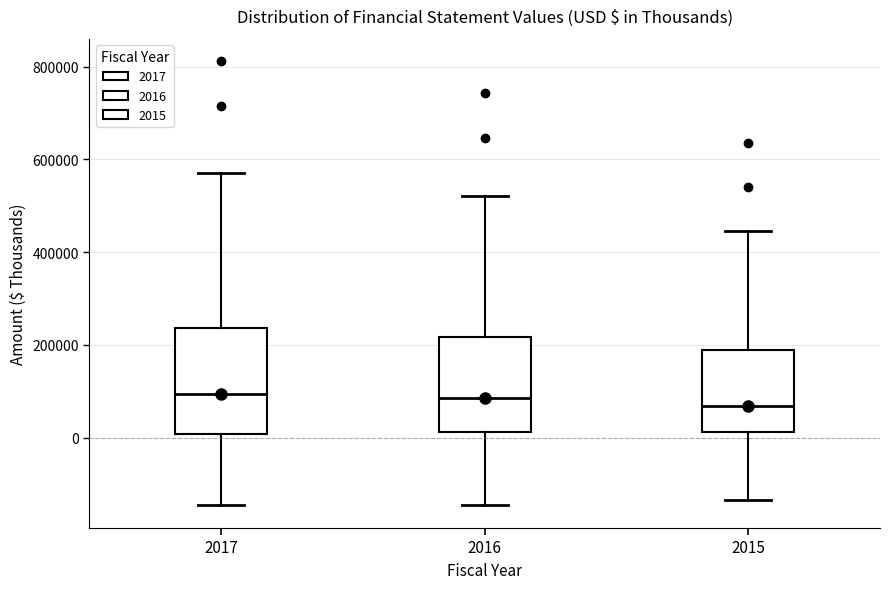

Reading left to right, read every box against the y-axis: the position of its median line, the range the box covers, and the ends of its whiskers. The values are not printed on the chart, so give them approximately, as read against the axis.

2017: median 100000, box 0 to 240000, whiskers -140000 to 580000
2016: median 80000, box 20000 to 220000, whiskers -140000 to 520000
2015: median 60000, box 20000 to 180000, whiskers -140000 to 440000